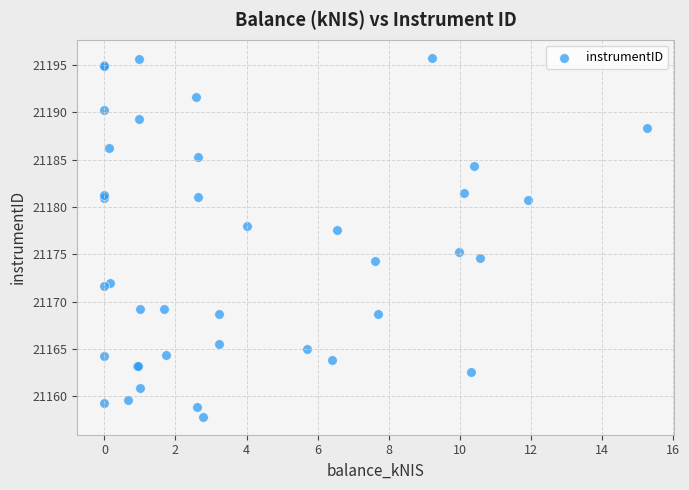

What Y value in the scatter plot is closest to 21176?

21175.2